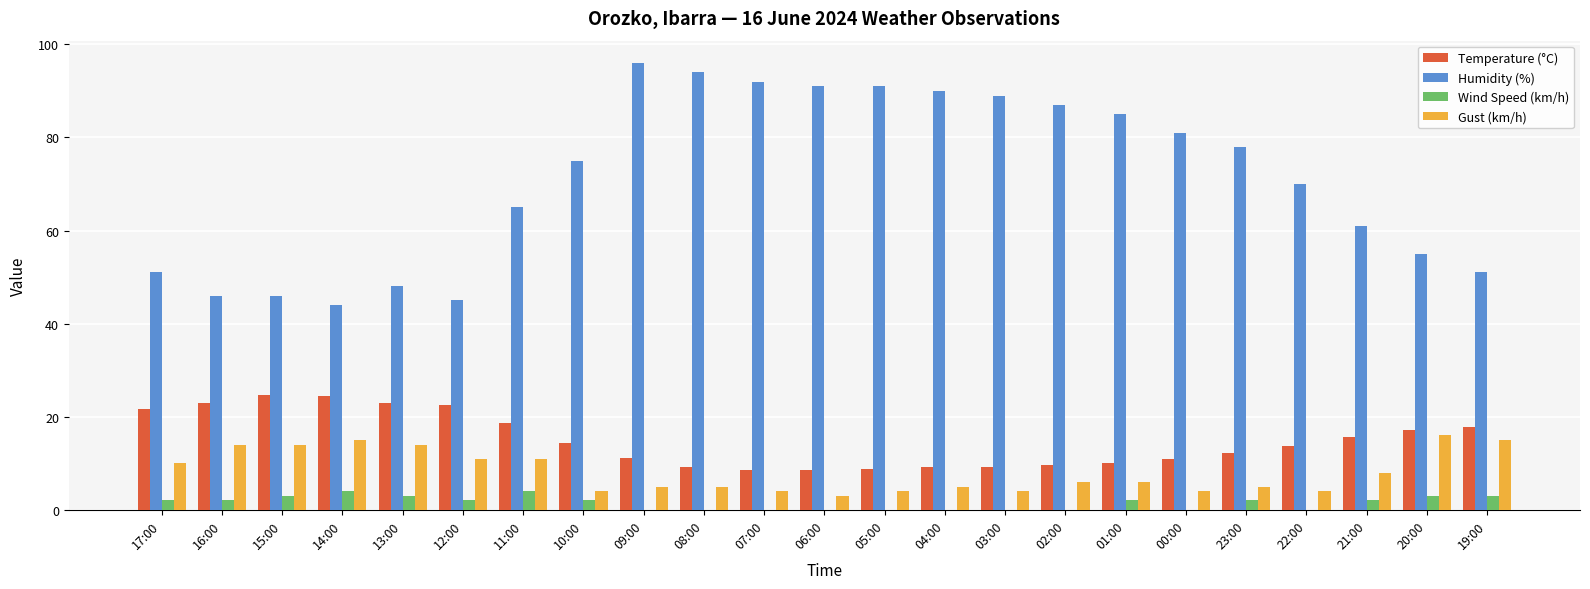

Which series has the largest total across all categories?

Humidity (%)